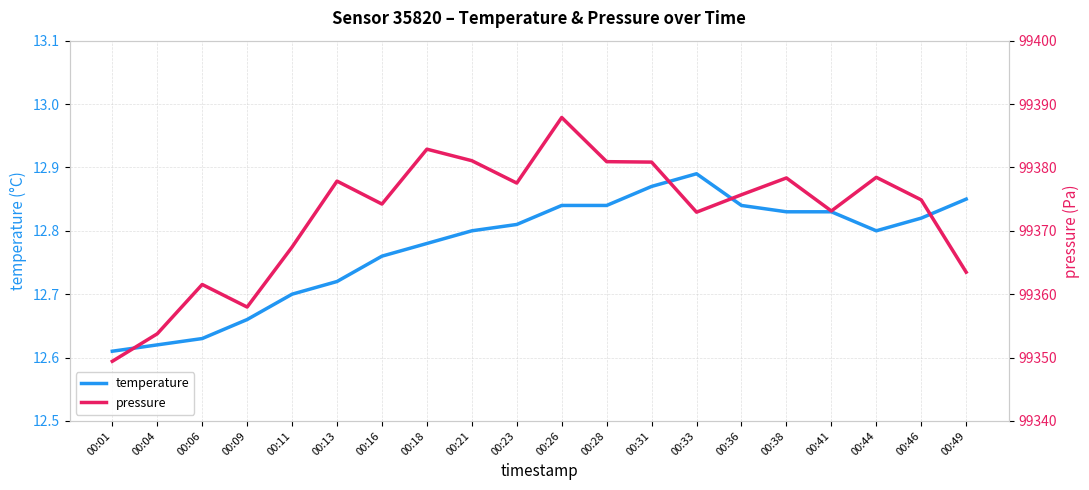

Does the chart have visible grid lines?

Yes